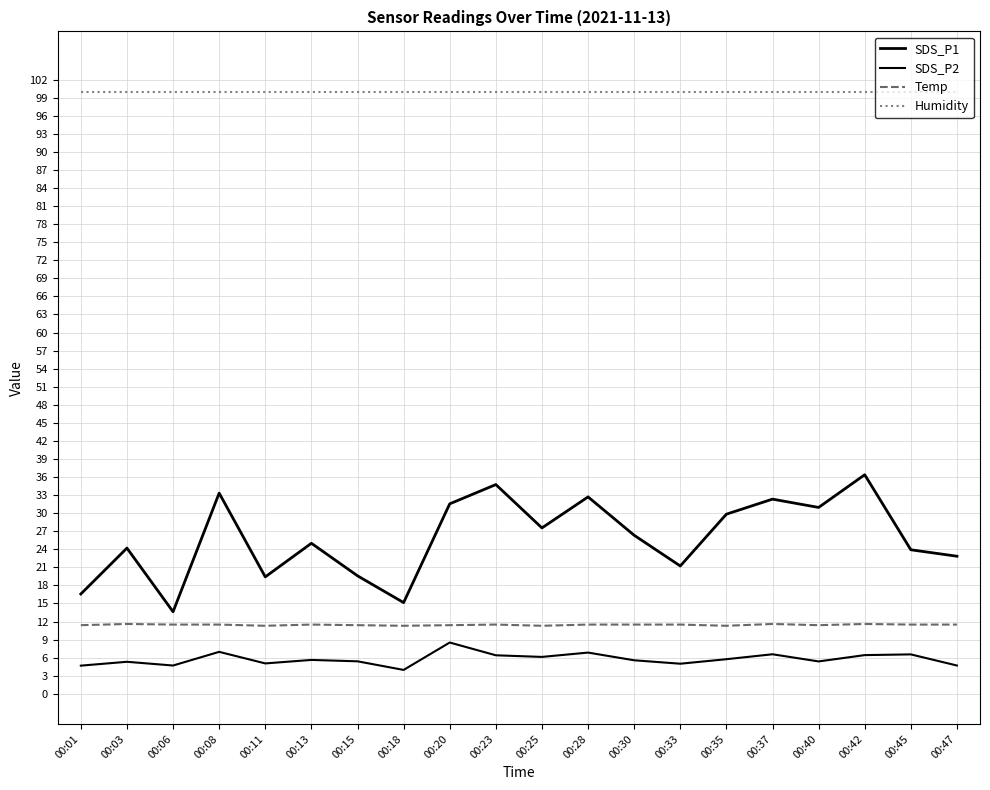

At 00:35, list the series in order from smallest to largest.

SDS_P2, Temp, SDS_P1, Humidity